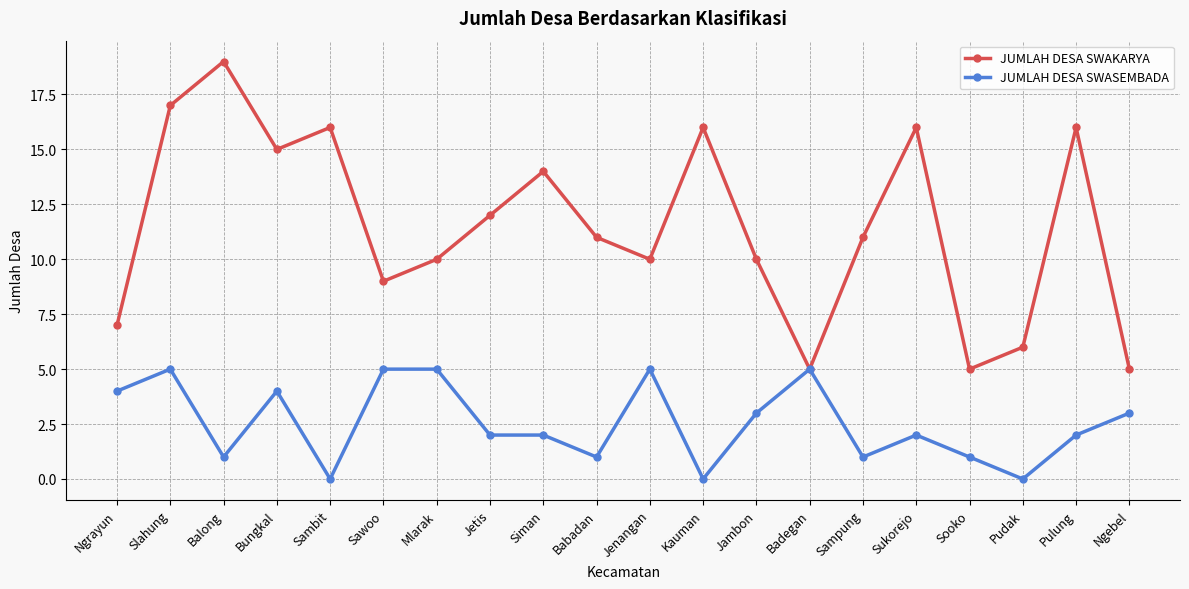

What is the difference between the maximum and minimum values in the JUMLAH DESA SWAKARYA series?

14